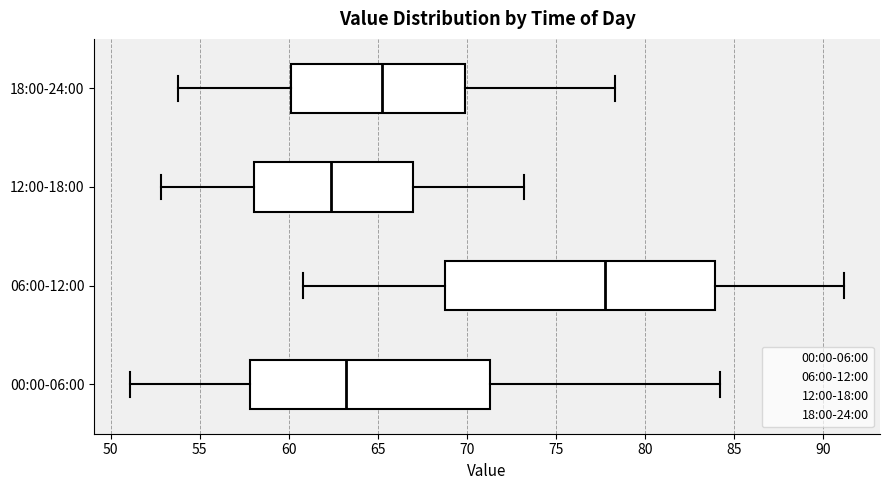

Reading bottom to top, transcribe this box plot: for each box, give where its median line is, the range the box spans, and where its two whiskers end, as read against the x-axis. The values are not printed on the chart, so give them approximately, as read against the axis.

00:00-06:00: median 63.0, box 58.0 to 71.5, whiskers 51.0 to 84.0
06:00-12:00: median 78.0, box 69.0 to 84.0, whiskers 61.0 to 91.0
12:00-18:00: median 62.5, box 58.0 to 67.0, whiskers 53.0 to 73.0
18:00-24:00: median 65.5, box 60.0 to 70.0, whiskers 54.0 to 78.5